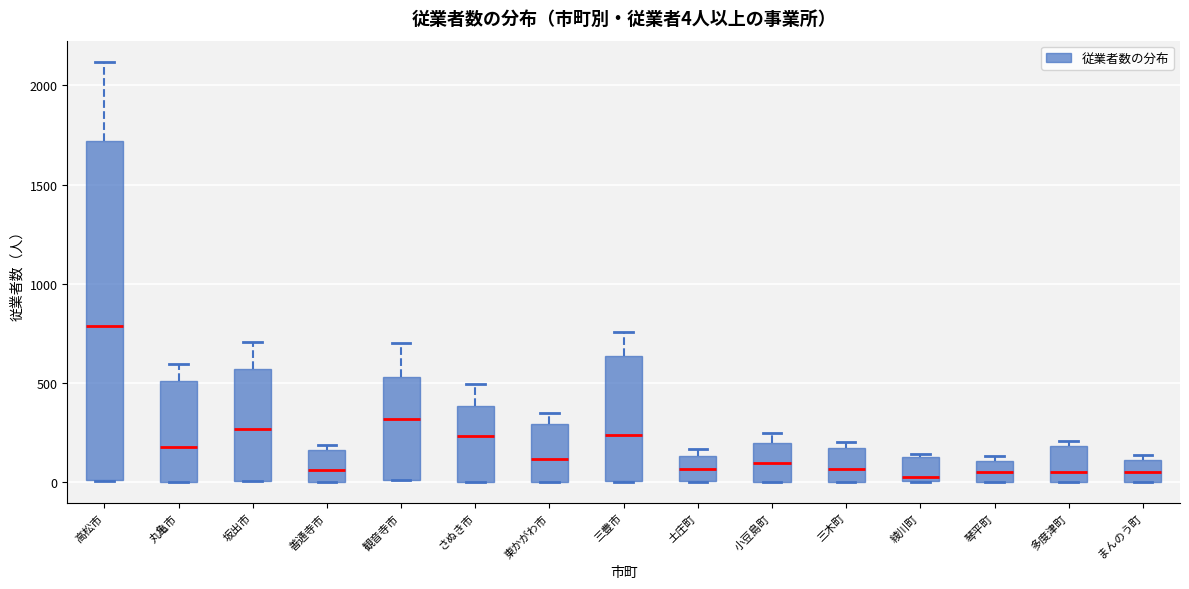

Which box is the tallest, from its lower edge to its upper edge?

高松市